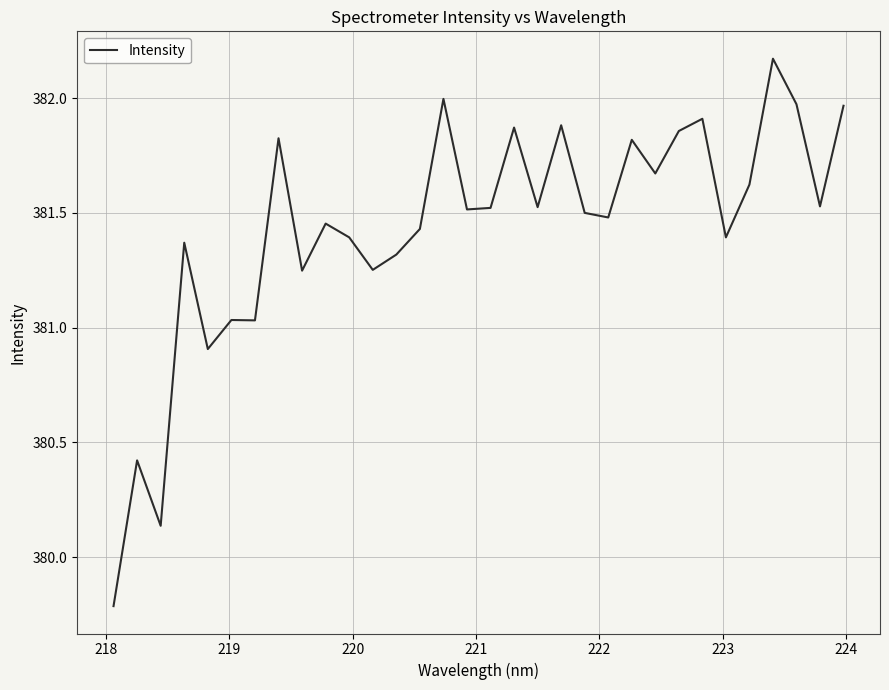

What is the difference between the maximum and minimum values?

2.4